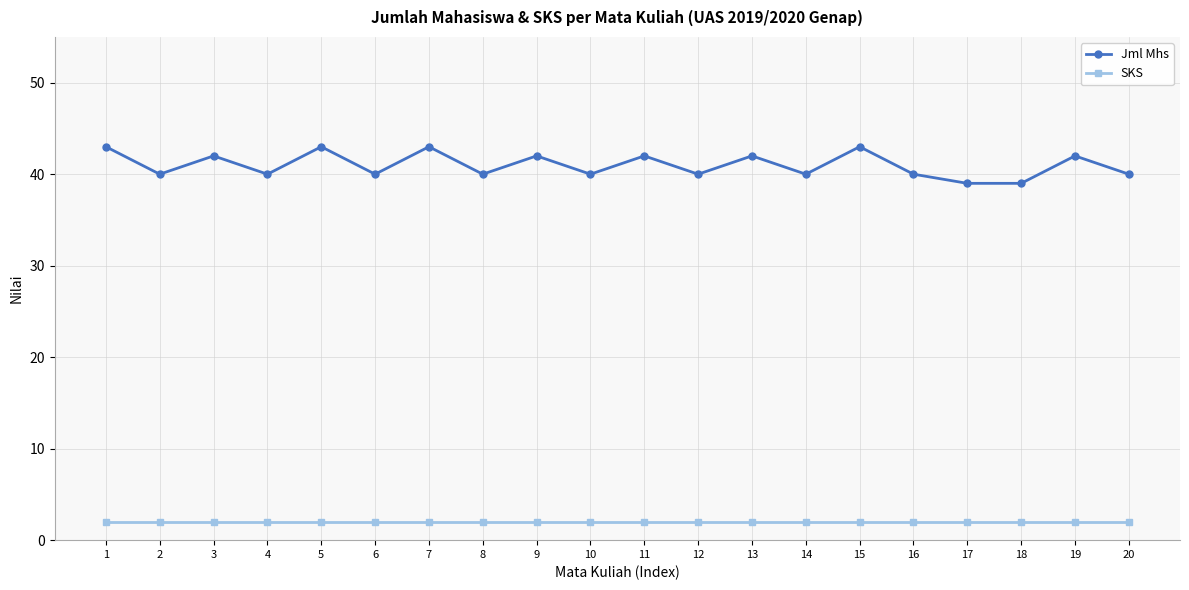

Does the chart display data point markers on the line(s)?

Yes